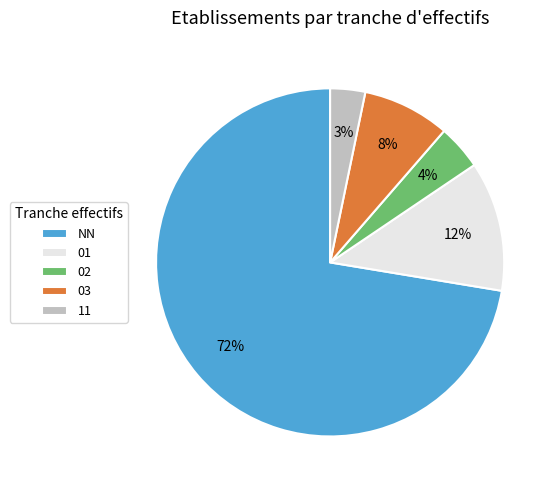

Is it true that 03 is 19% of the pie?

False